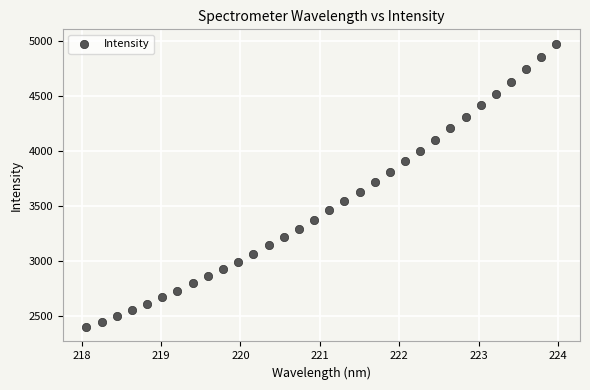

What is the range of Y values (max minus min)?

2576.3